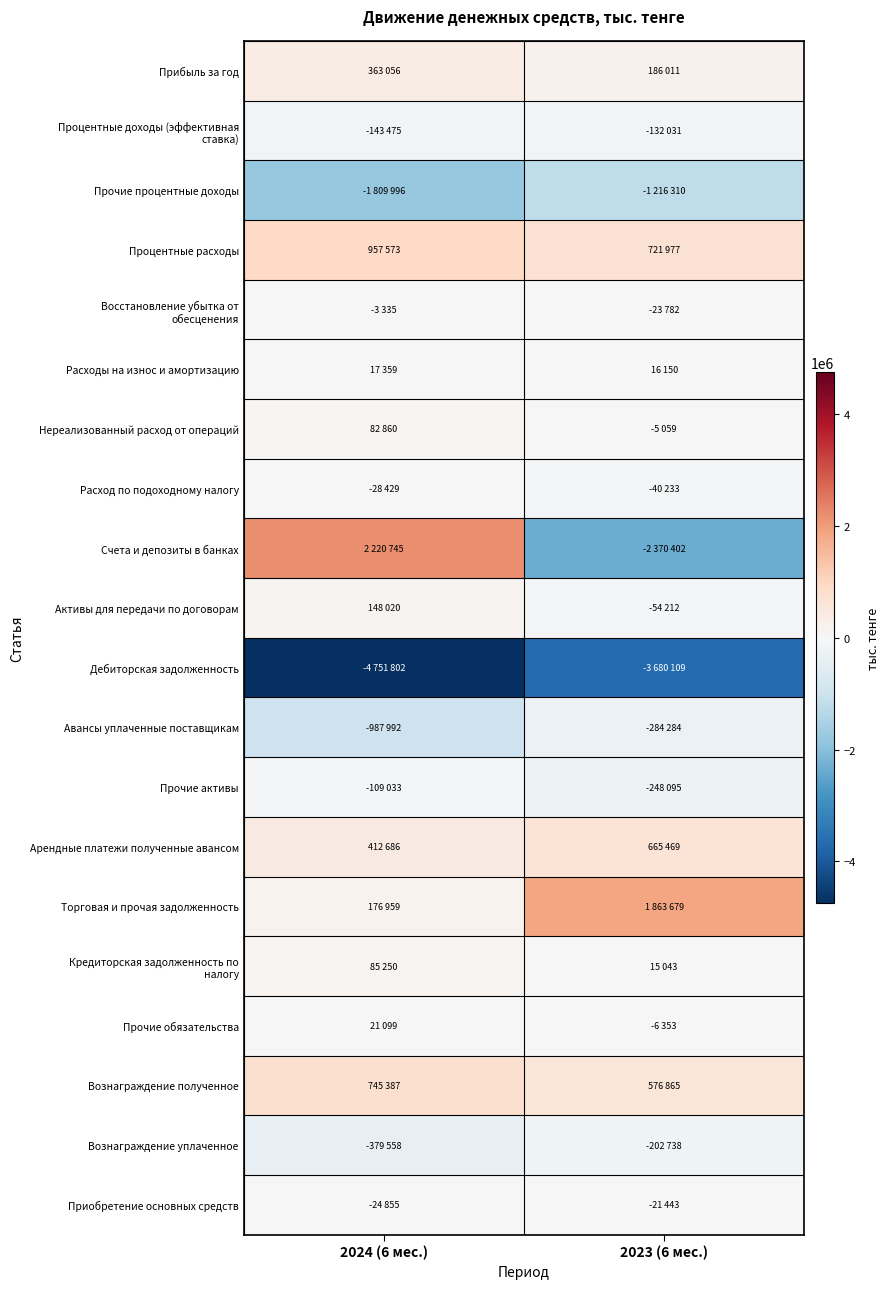

Which series changed the most between 2024 (6 мес.) and 2023 (6 мес.)?

Счета и депозиты в банках